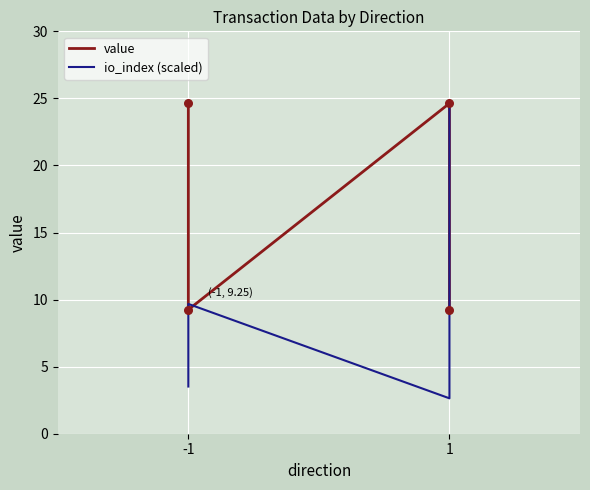

What are all the series names shown in the legend?

value, io_index (scaled)